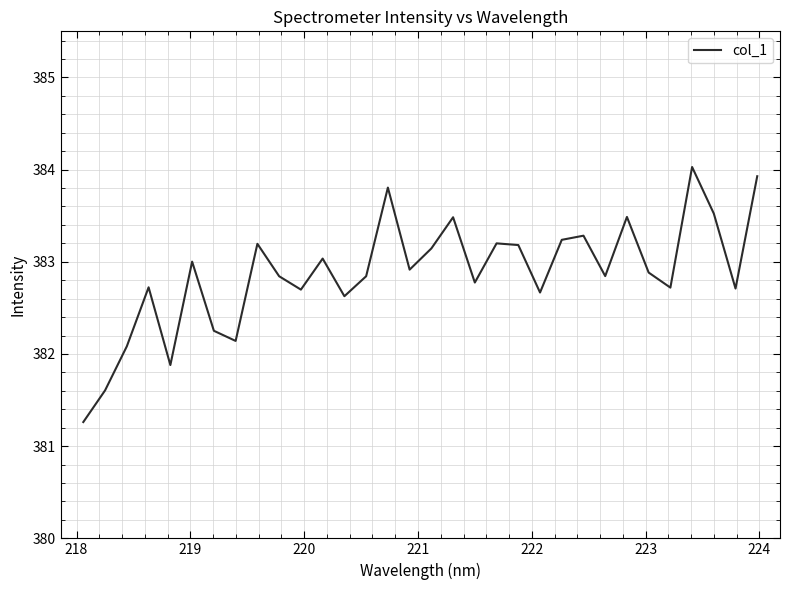

What is the difference between the maximum and minimum values?

2.8